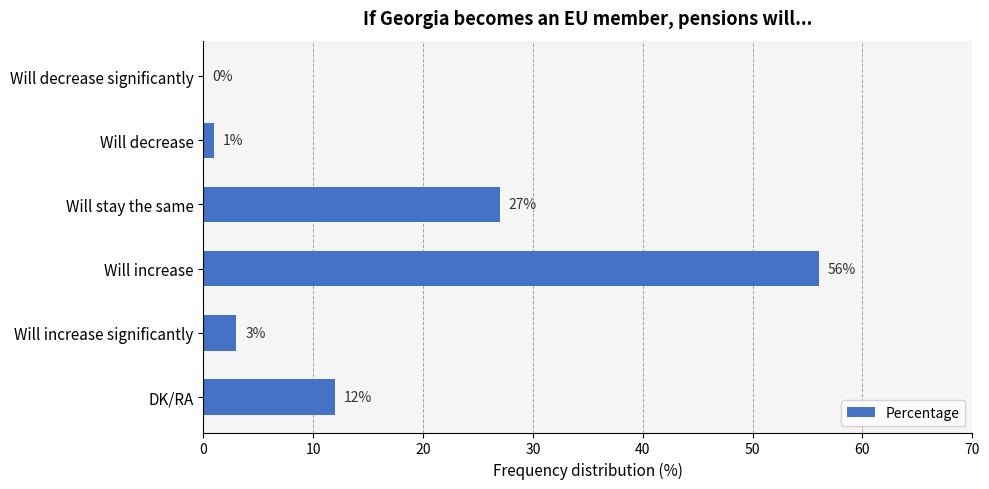

The value at Will increase significantly is 3. True or false?

True